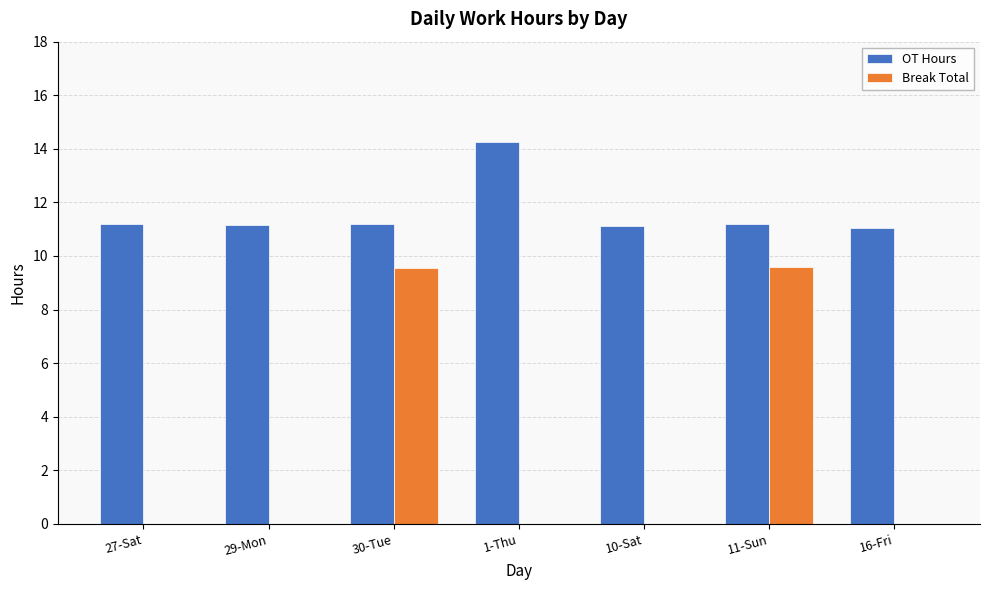

Which category has the highest value across all series?

1-Thu